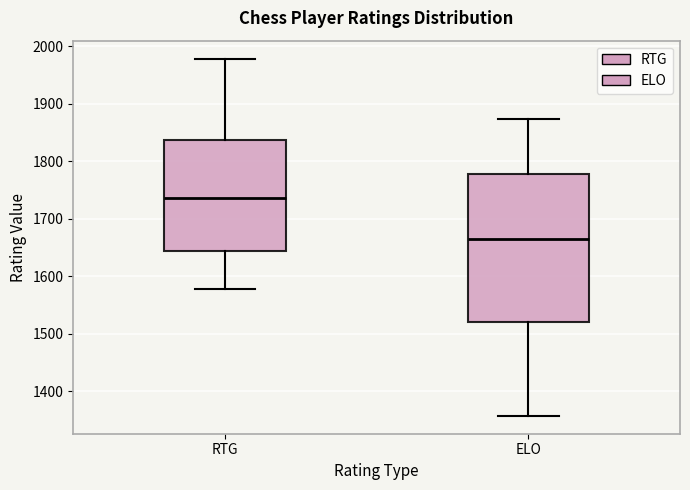

Which box has the highest median line?

RTG